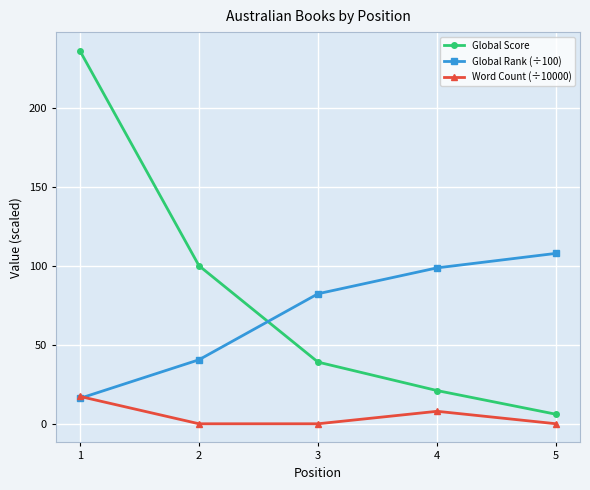

What is the sum of all Global Rank (÷100) values?

345.3